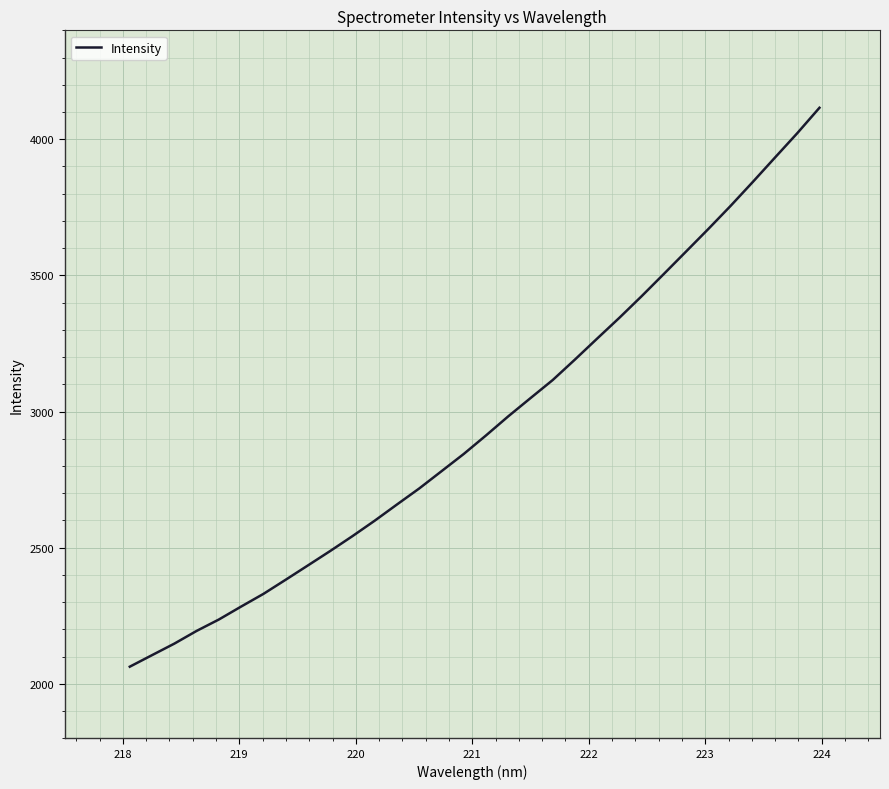

What is the greatest value displayed?

4115.6